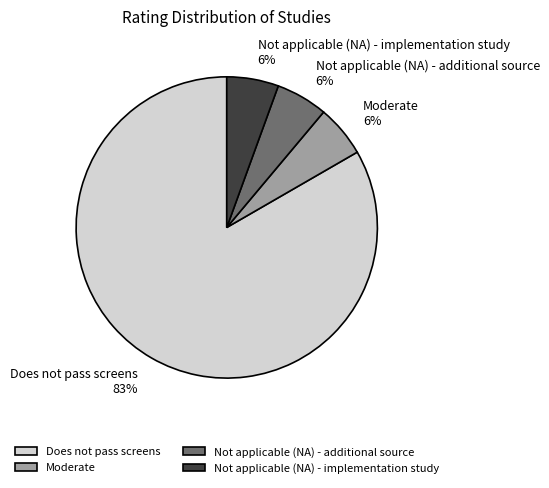

To the nearest percent, what portion does Moderate represent?

6%